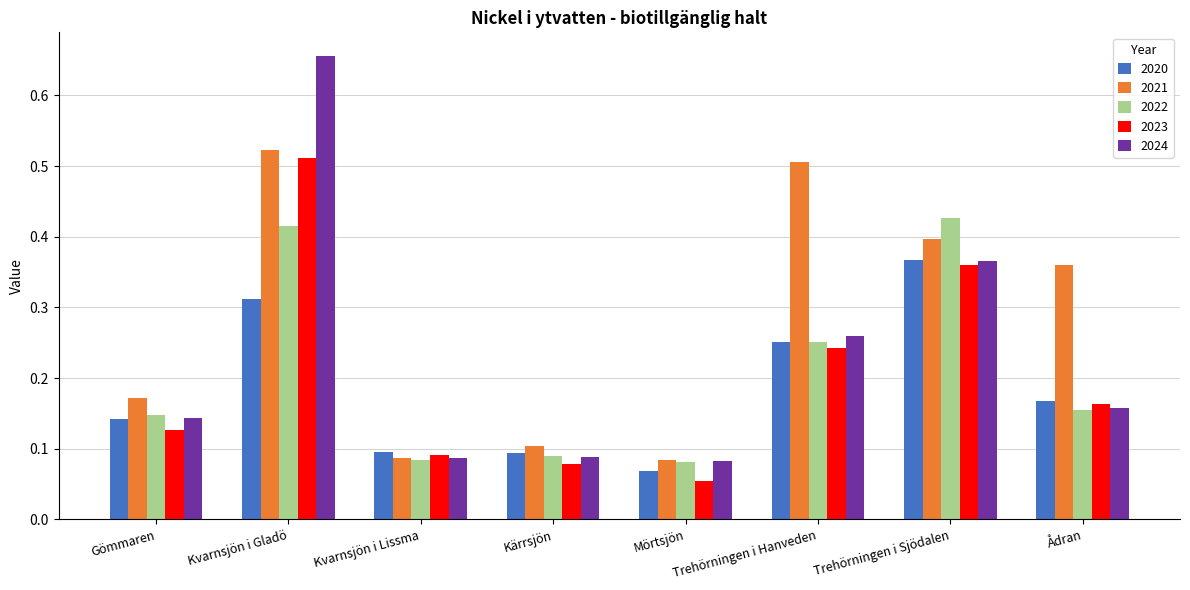

Which series has the largest total across all categories?

2021